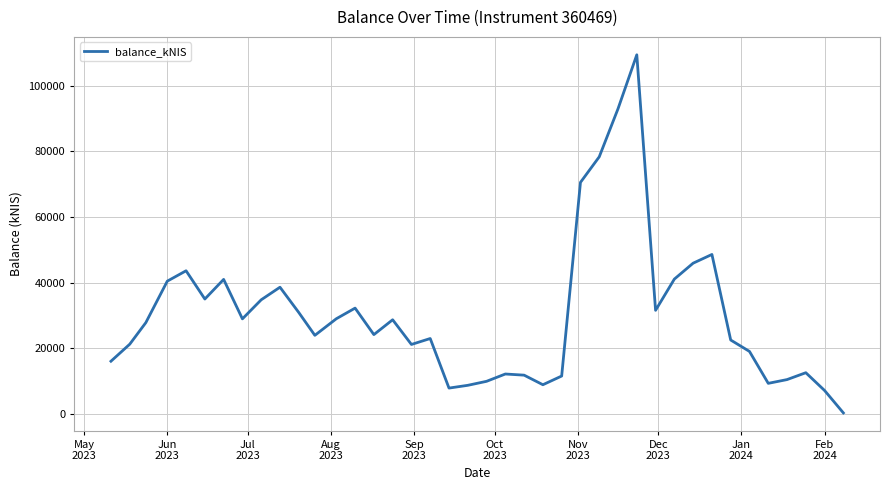

What is the difference between the maximum and minimum values?

109086.8